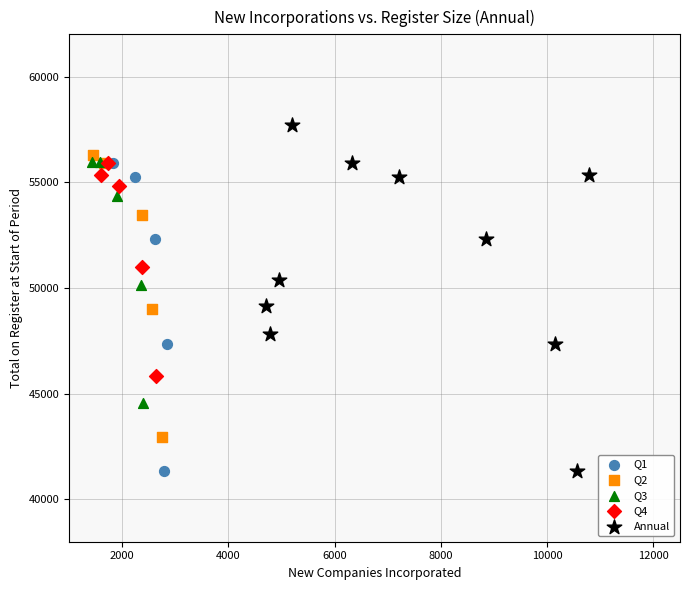

Which series has the widest spread of Y values?

Annual